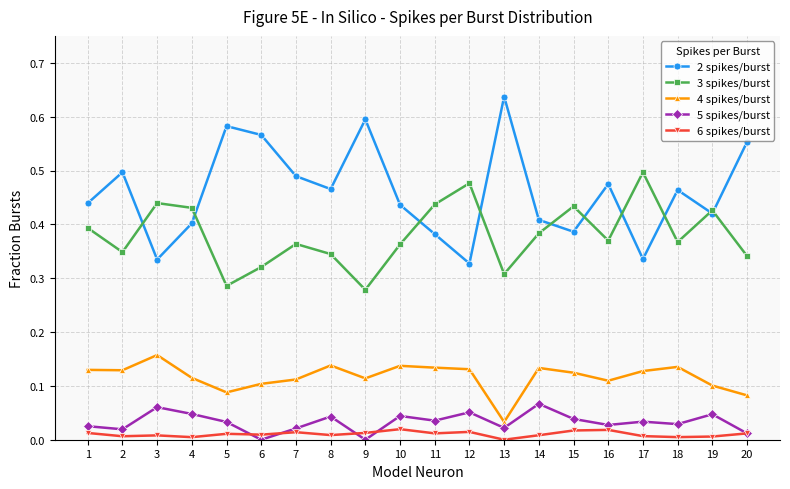

Which series has the largest total across all categories?

2 spikes/burst